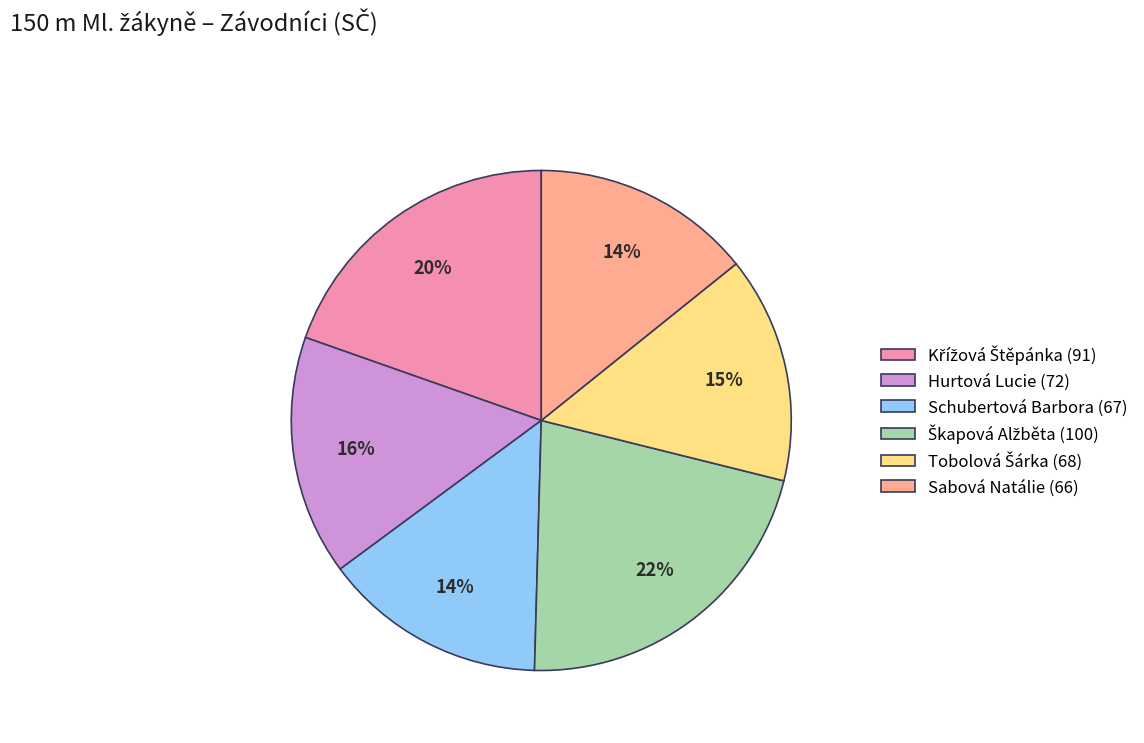

Is the sum of Hurtová Lucie and Sabová Natálie greater than half?

No